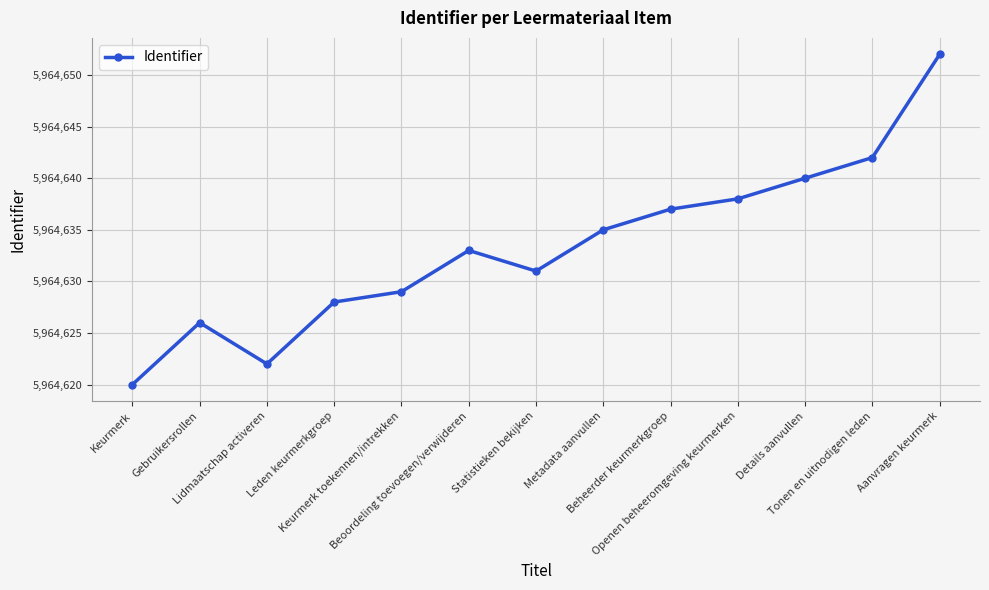

What is the value of the 11th point from the left?

5964640